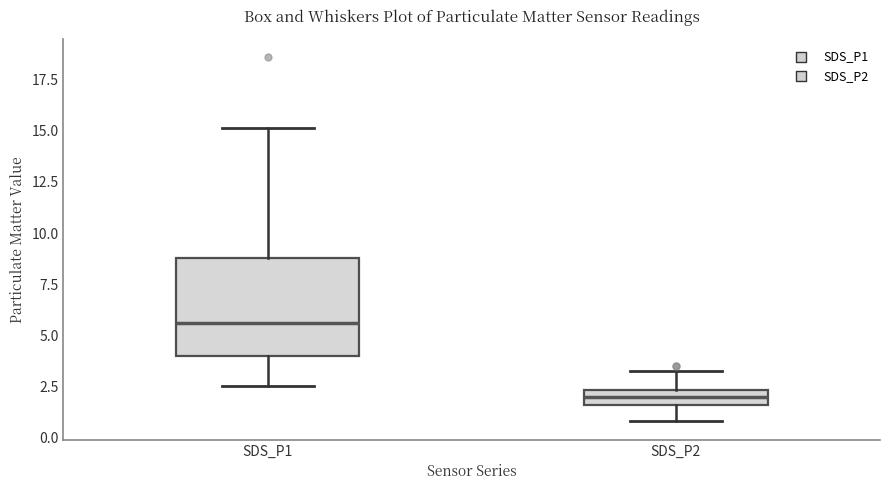

Where is the upper edge of the box for SDS_P1 on the y-axis? The values are not printed on the chart, so give them approximately, as read against the axis.

9.0